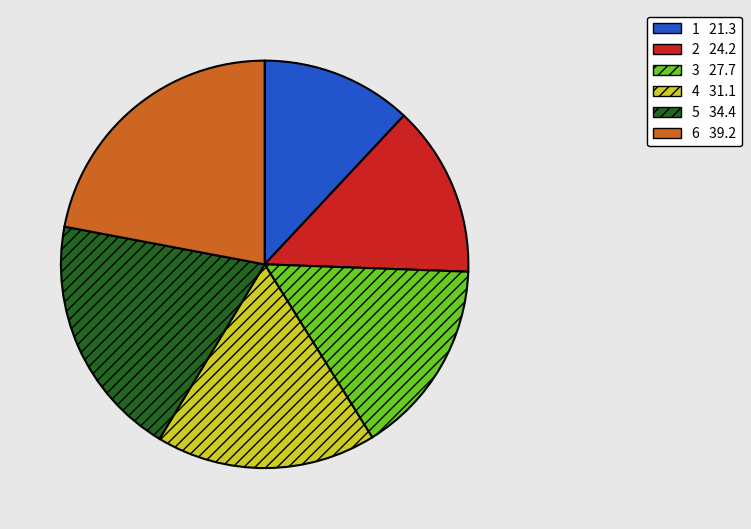

Is there a majority slice in this chart?

No